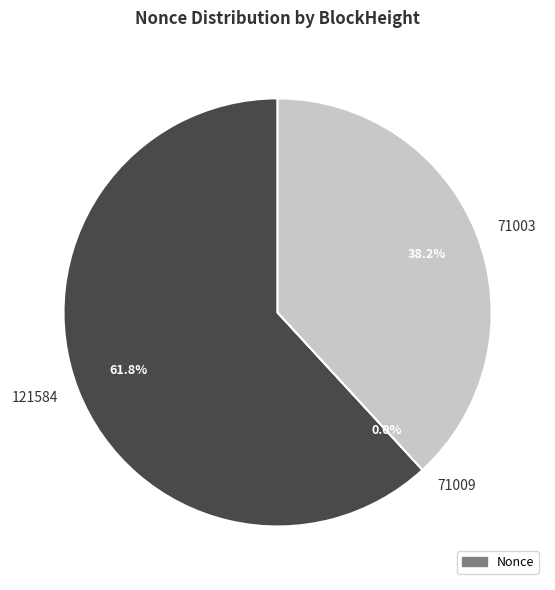

What is the ratio of the value at 71003 to the value at 121584?

0.6